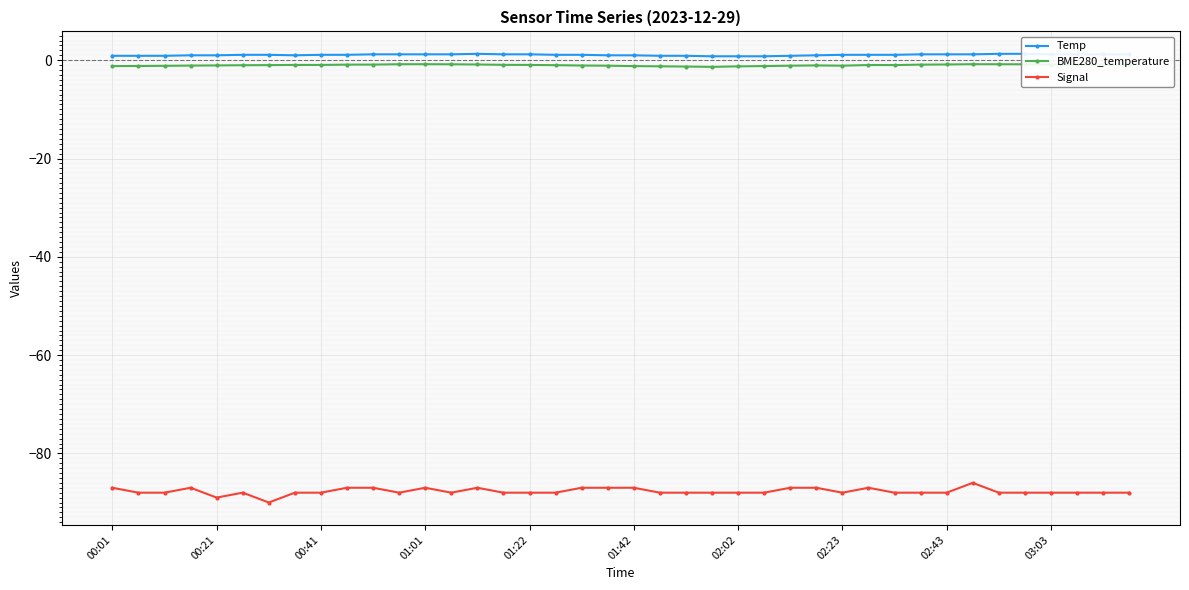

Rank the series at 18 from lowest to highest value.

Signal, BME280_temperature, Temp